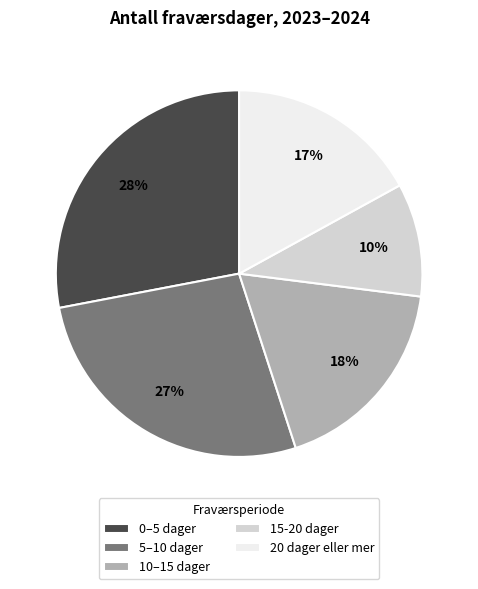

What is the ratio of the value at 20 dager eller mer to the value at 0–5 dager?

0.6